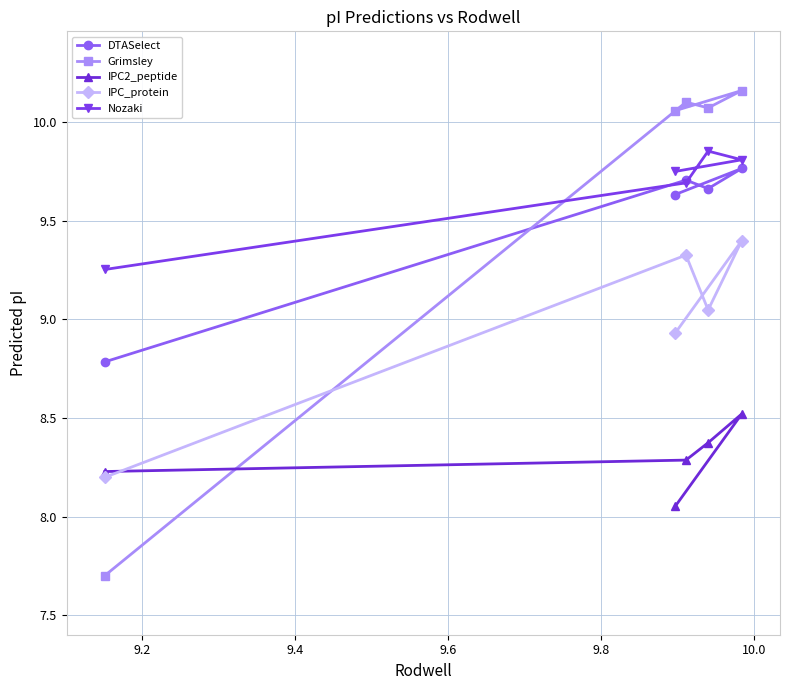

How many Nozaki values are between 9 and 10?

5